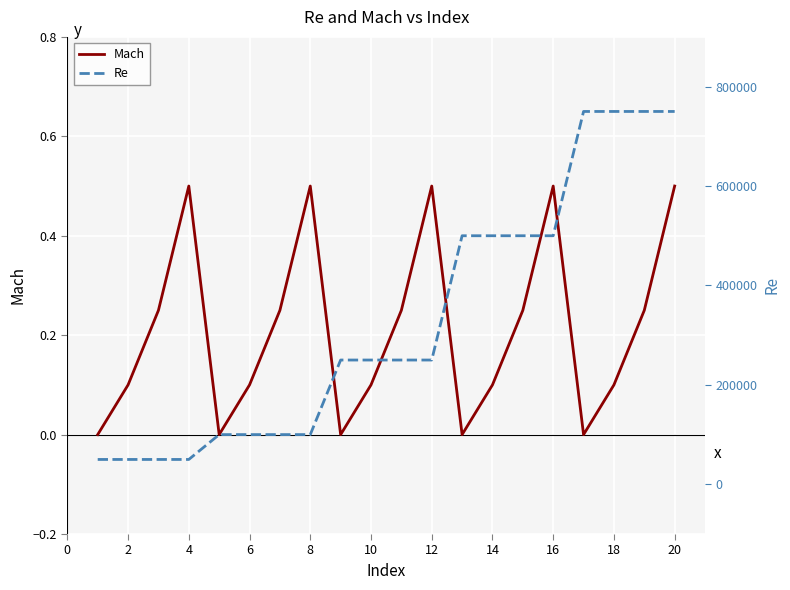

What is the maximum value for Mach?

0.5